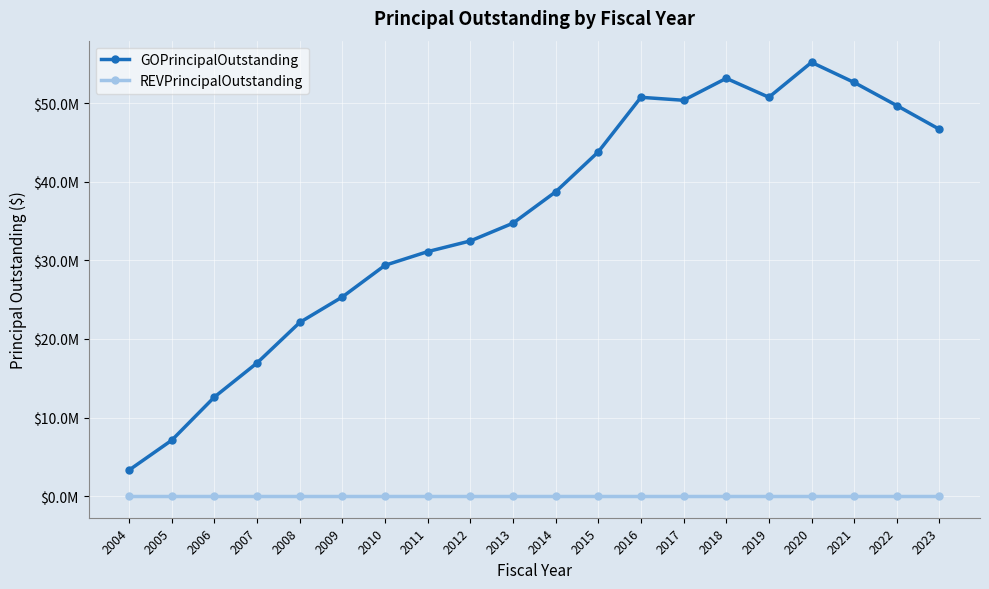

True or false: GOPrincipalOutstanding and REVPrincipalOutstanding intersect in this chart.

False